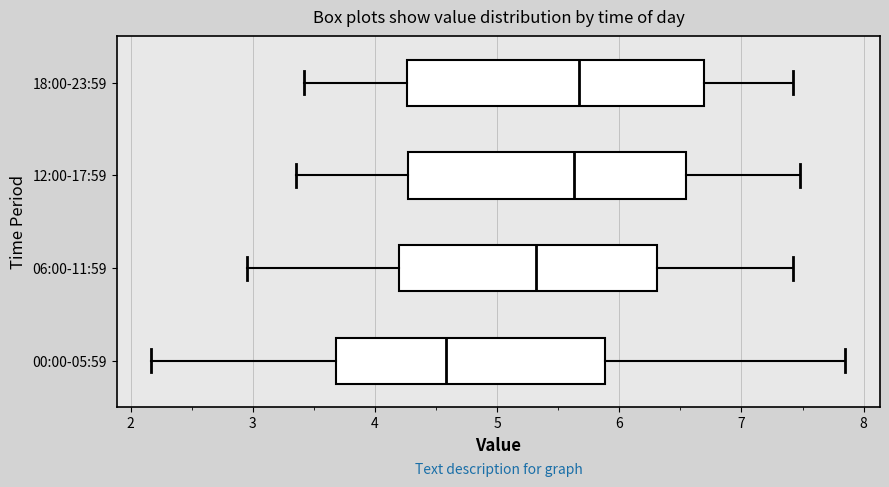

Where is the right edge of the box for 12:00-17:59 on the x-axis? The values are not printed on the chart, so give them approximately, as read against the axis.

6.5